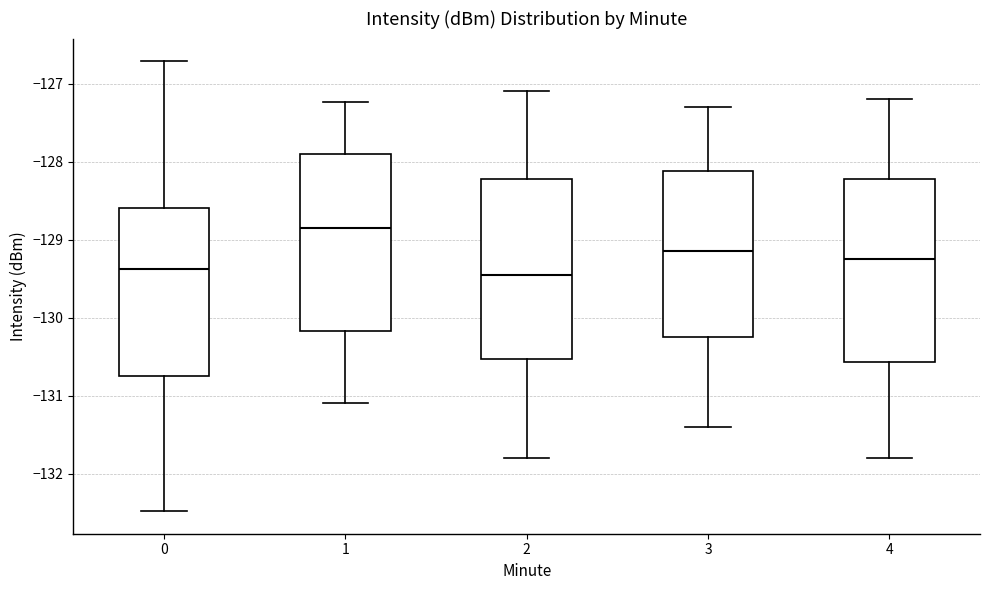

Reading left to right, transcribe this box plot: for each box, give where its median line is, the range the box spans, and where its two whiskers end, as read against the y-axis. The values are not printed on the chart, so give them approximately, as read against the axis.

0: median -129.4, box -130.8 to -128.6, whiskers -132.5 to -126.7
1: median -128.8, box -130.2 to -127.9, whiskers -131.1 to -127.2
2: median -129.4, box -130.5 to -128.2, whiskers -131.8 to -127.1
3: median -129.1, box -130.2 to -128.1, whiskers -131.4 to -127.3
4: median -129.2, box -130.6 to -128.2, whiskers -131.8 to -127.2